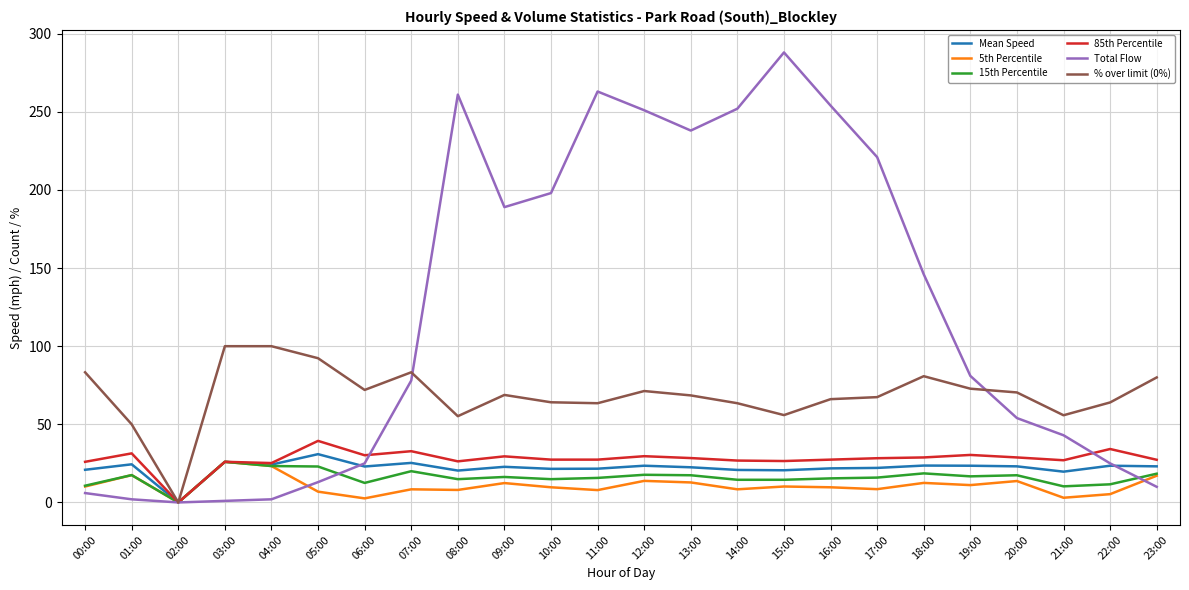

What is the difference between the Total Flow values at 21:00 and 18:00?

103.0